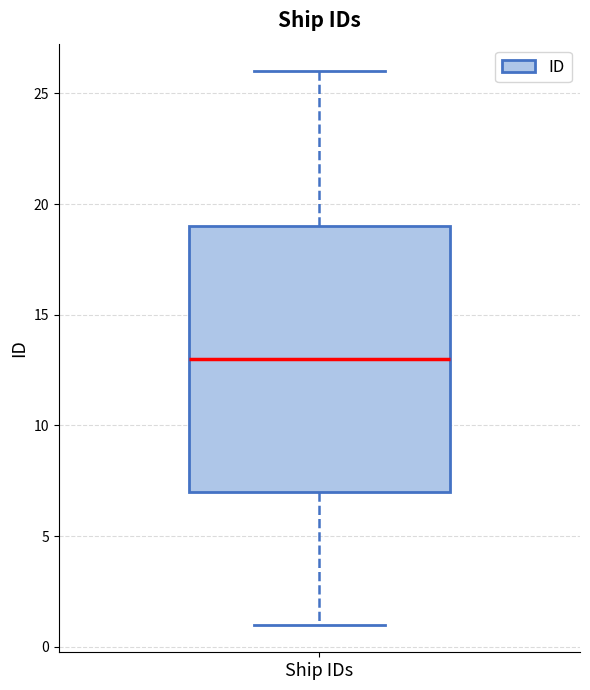

Where is the lower edge of the box for Ship IDs on the y-axis? The values are not printed on the chart, so give them approximately, as read against the axis.

7